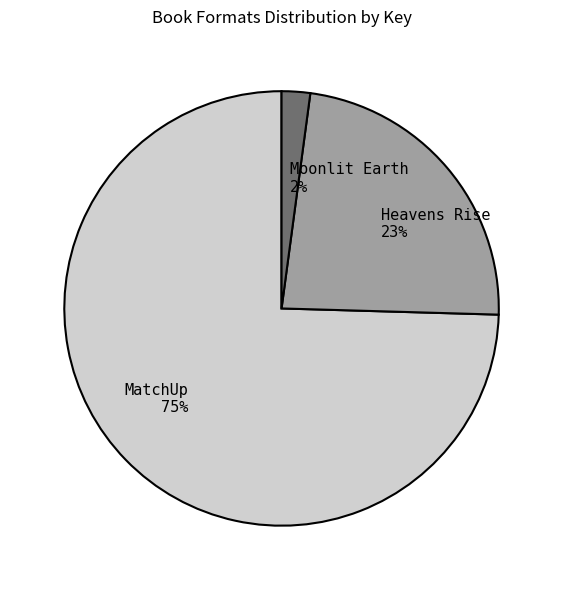

Rank the categories by value from highest to lowest.

MatchUp, Heavens Rise, Moonlit Earth